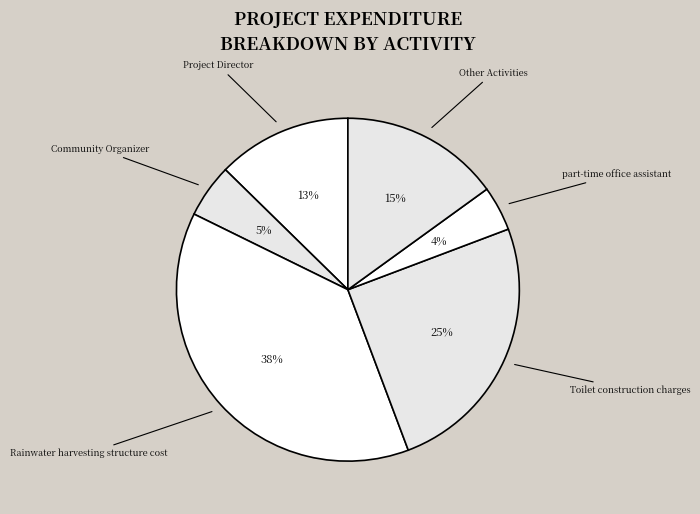

How many slices are in this pie chart?

6